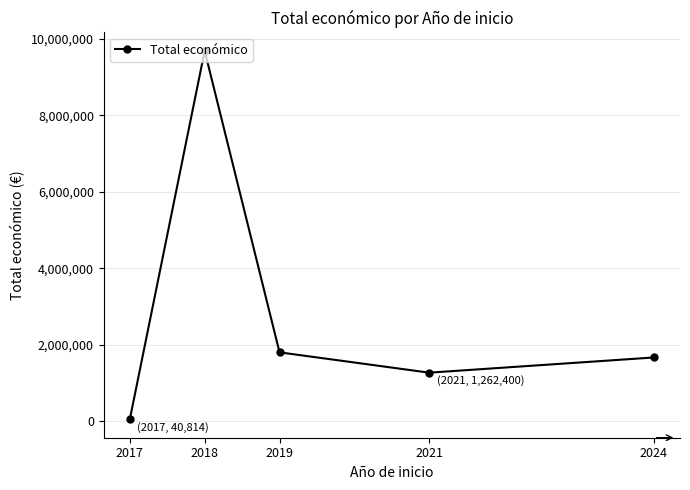

Where is the first local minimum?

2021